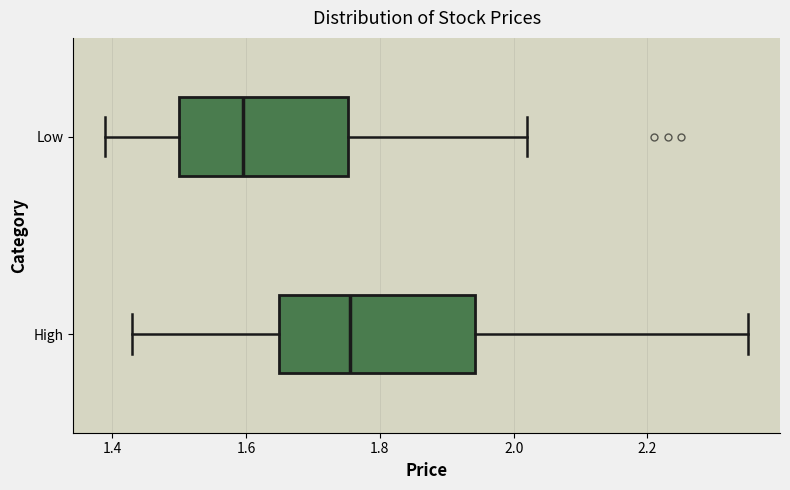

Reading bottom to top, read every box against the x-axis: the position of its median line, the range the box covers, and the ends of its whiskers. The values are not printed on the chart, so give them approximately, as read against the axis.

High: median 1.76, box 1.66 to 1.94, whiskers 1.44 to 2.36
Low: median 1.60, box 1.50 to 1.76, whiskers 1.40 to 2.02